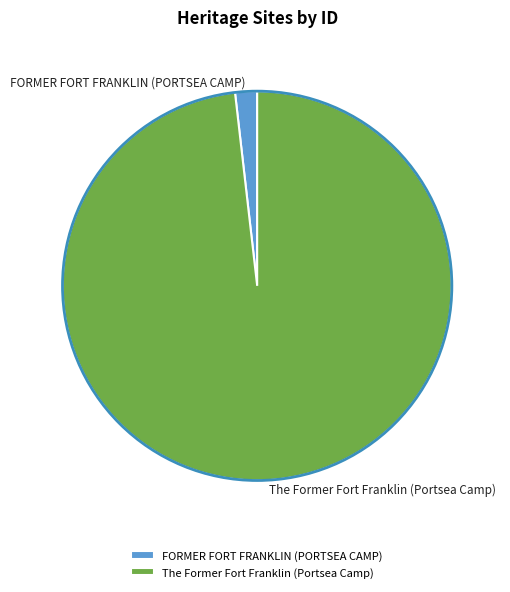

Do FORMER FORT FRANKLIN (PORTSEA CAMP) and The Former Fort Franklin (Portsea Camp) together represent more than half of the pie?

Yes